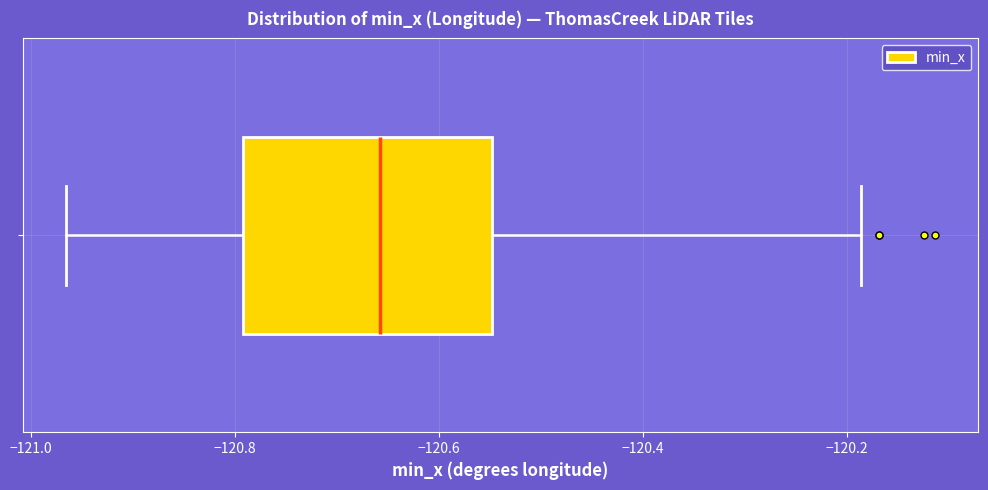

Where does the right whisker of the box end on the x-axis? The values are not printed on the chart, so give them approximately, as read against the axis.

-120.18